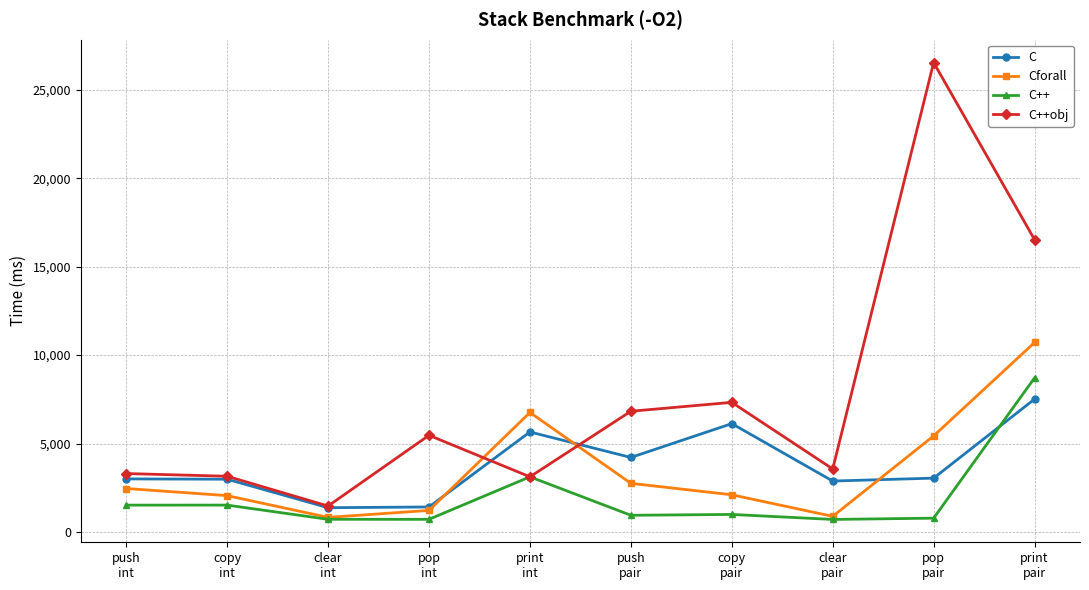

How many intersections are there between C and C++?

1